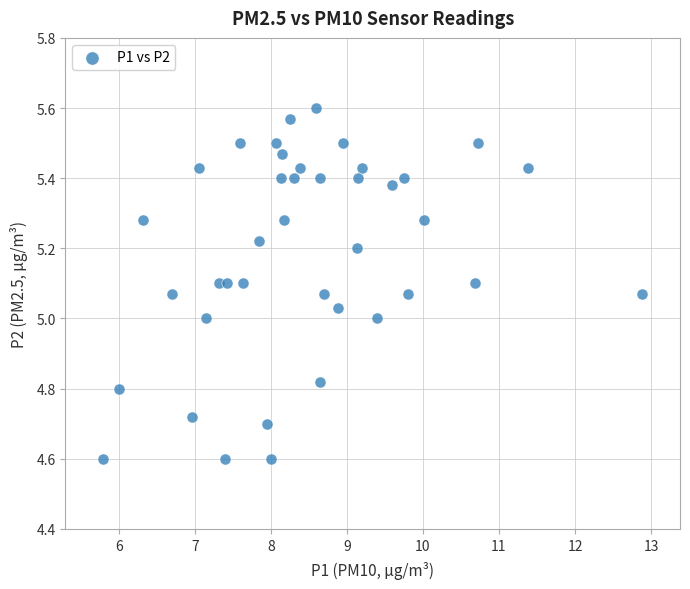

What is the range of X values (max minus min)?

7.1